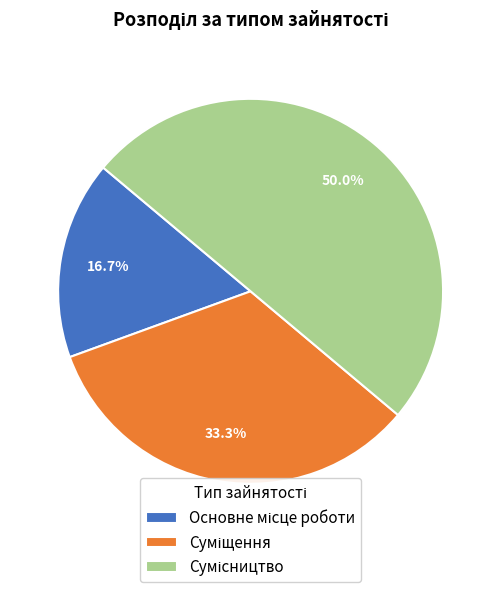

To the nearest percent, what portion does Сумісництво represent?

50%